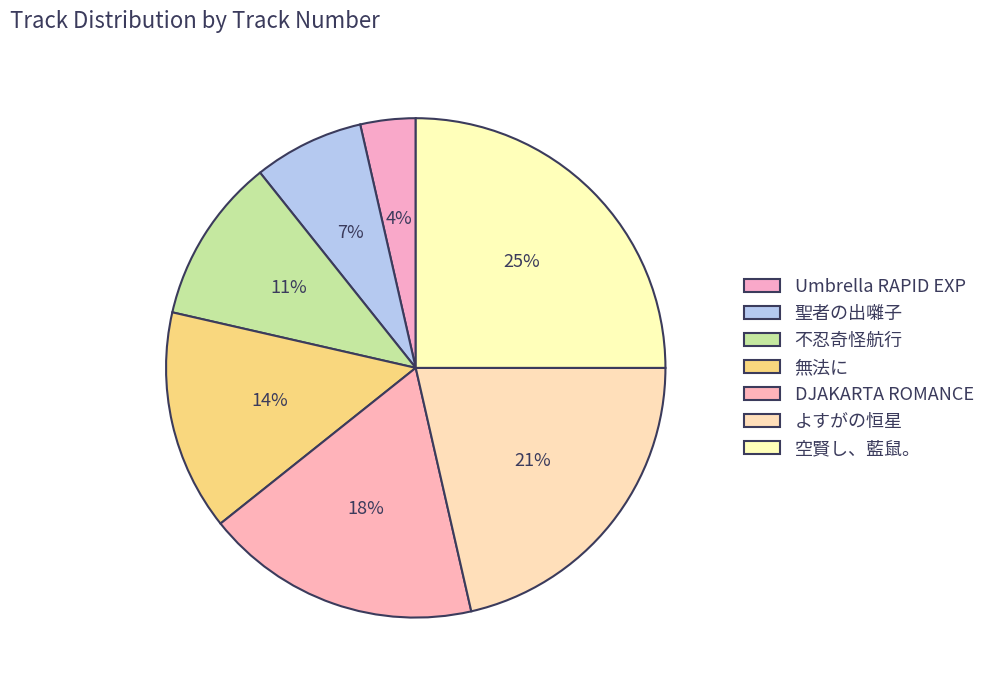

Is it true that 空賢し、藍鼠。 is 25% of the pie?

True